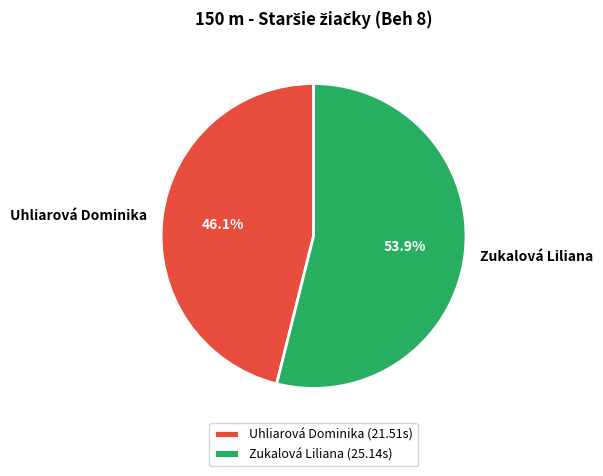

How many segments does this pie chart have?

2